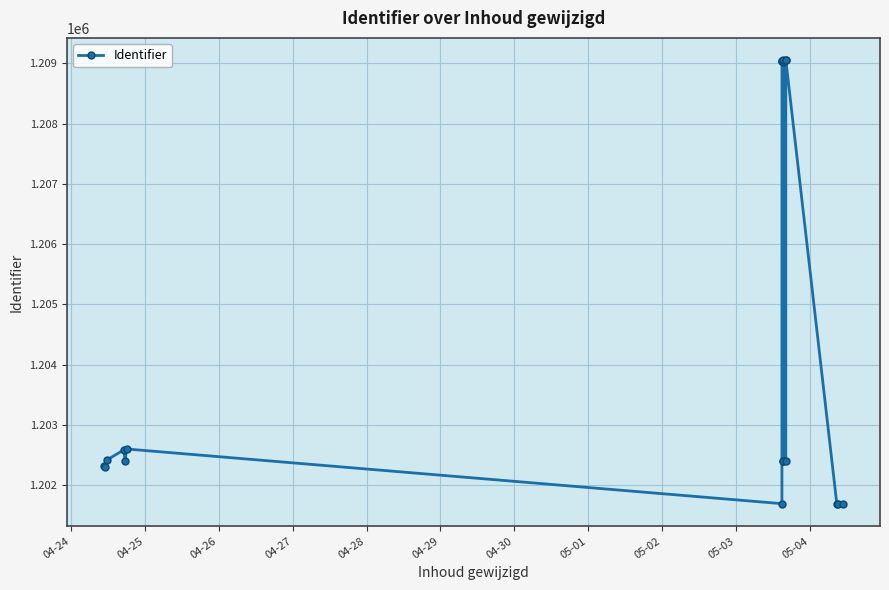

Is it true that the value at 19 is 422472?

False